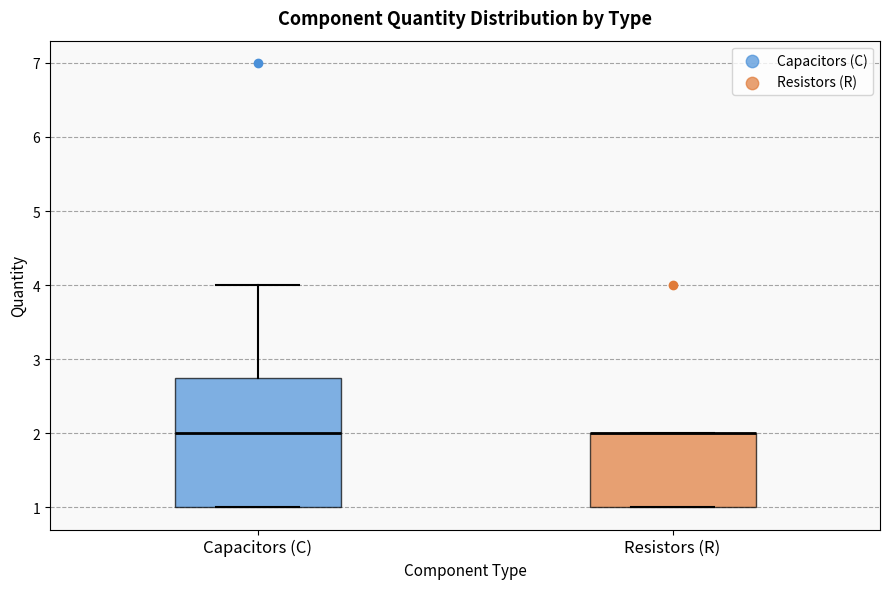

Where is the upper edge of the box for Capacitors (C) on the y-axis? The values are not printed on the chart, so give them approximately, as read against the axis.

2.8